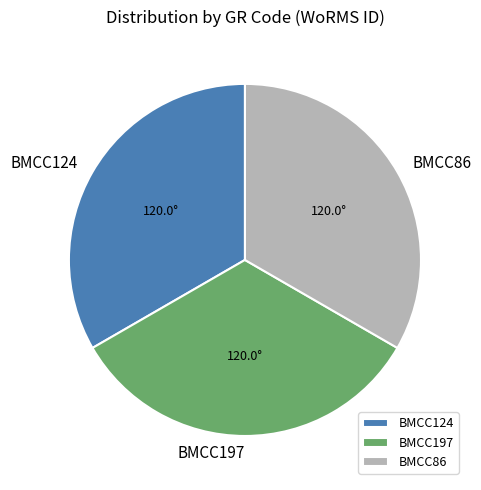

Combined, do BMCC86 and BMCC124 account for over 50%?

Yes